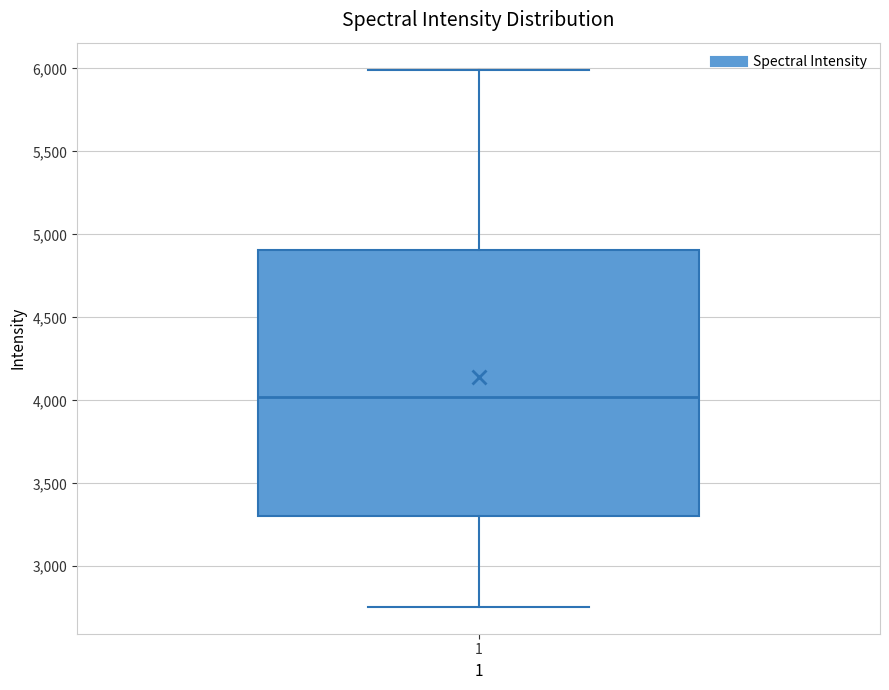

Read this box plot against the y-axis: the position of the median line, the range covered by the box, and the ends of both whiskers. The values are not printed on the chart, so give them approximately, as read against the axis.

median 4000, box 3300 to 4900, whiskers 2750 to 6000